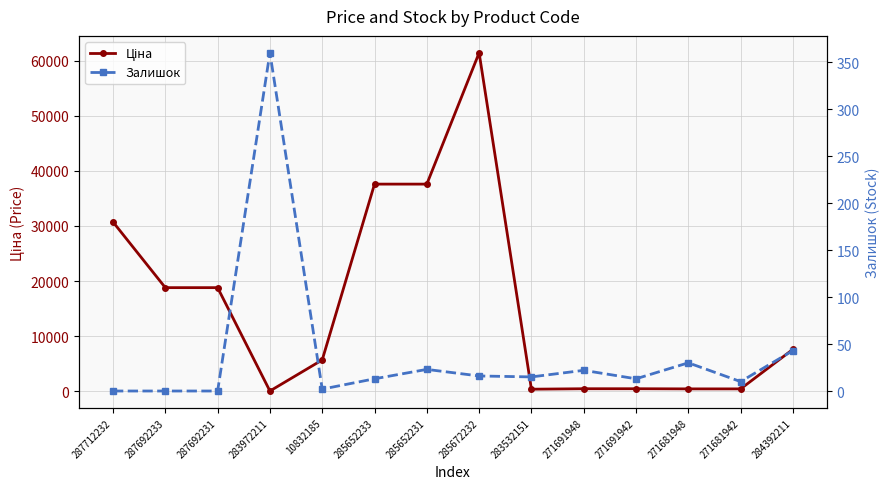

Which has a higher value, 271691948 or 285652231?

285652231